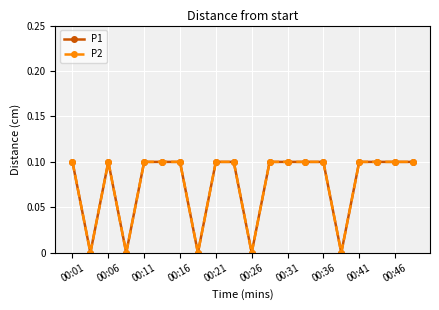

Count the P2 values in the range 0 to 1.

20